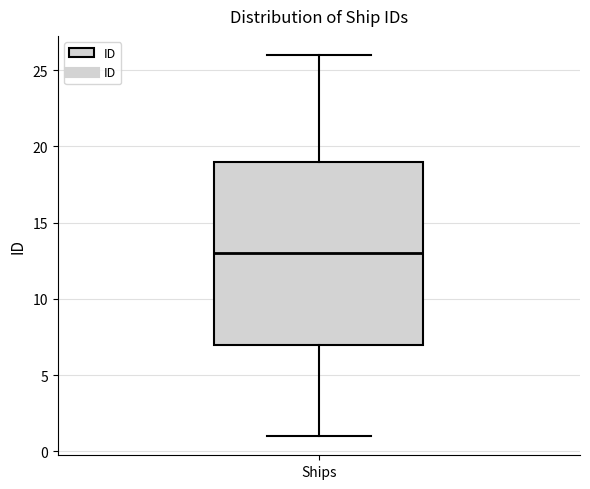

Transcribe this box plot: give where the median line is, the range the box spans, and where the two whiskers end, as read against the y-axis. The values are not printed on the chart, so give them approximately, as read against the axis.

median 13, box 7 to 19, whiskers 1 to 26